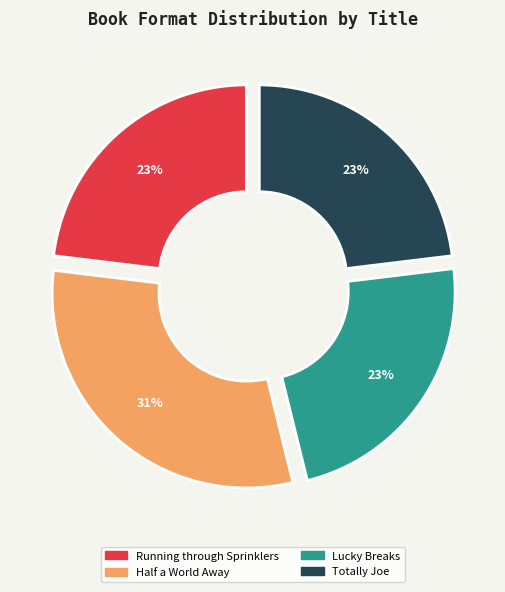

Is it true that Half a World Away is 31% of the pie?

True